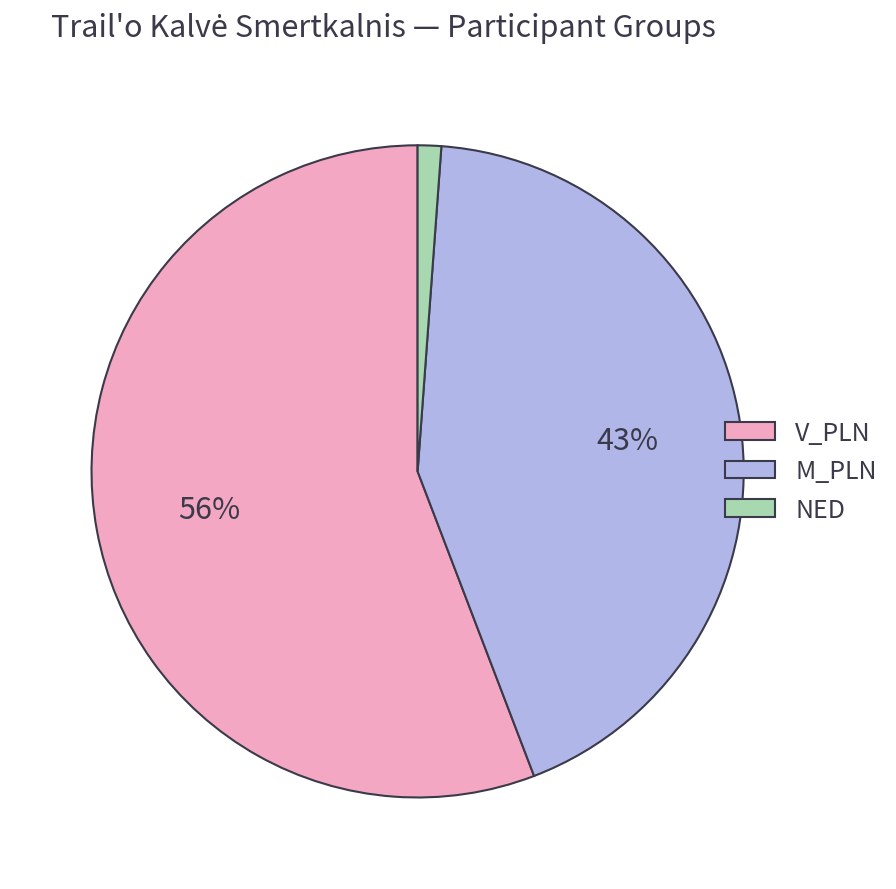

Which slice is the smallest?

NED